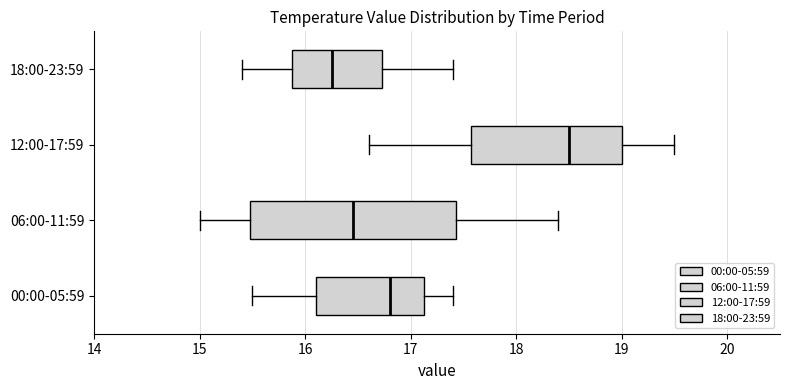

Where is the left edge of the box for 00:00-05:59 on the x-axis? The values are not printed on the chart, so give them approximately, as read against the axis.

16.1